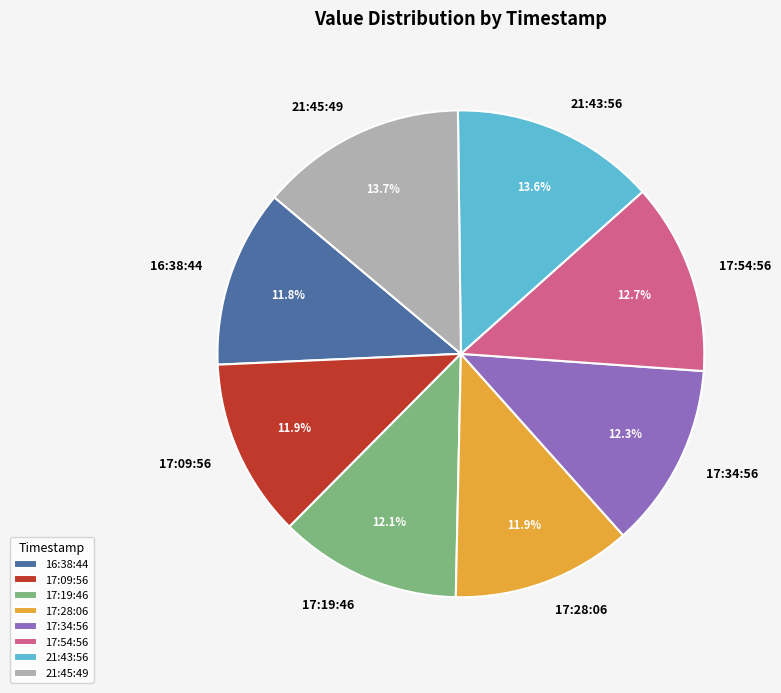

Does any single category account for the majority?

No